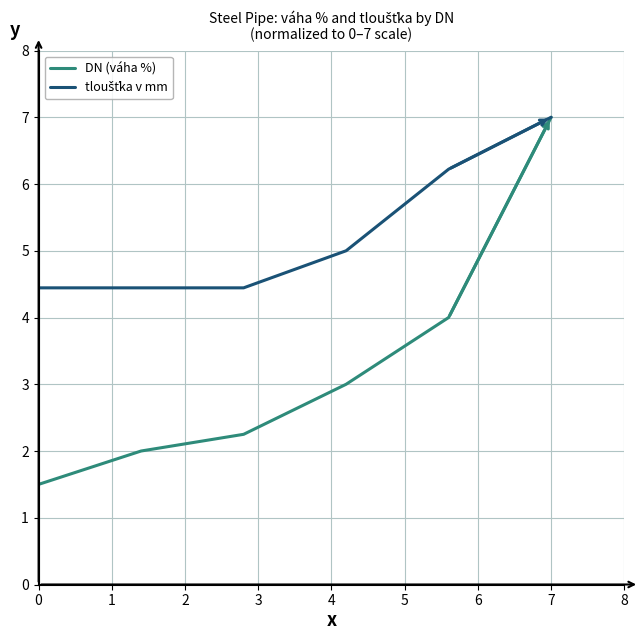

What is the greatest value displayed?

7.0